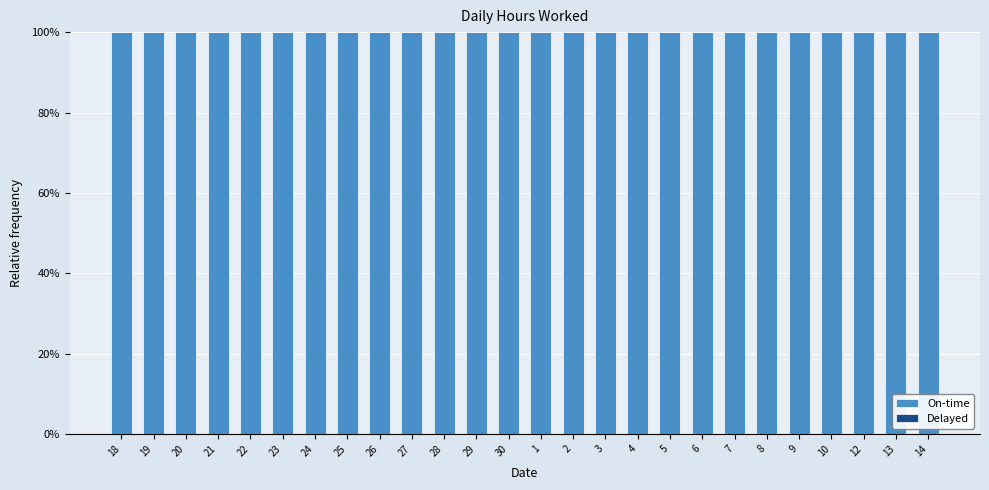

What is the total value across all series at 4?

1